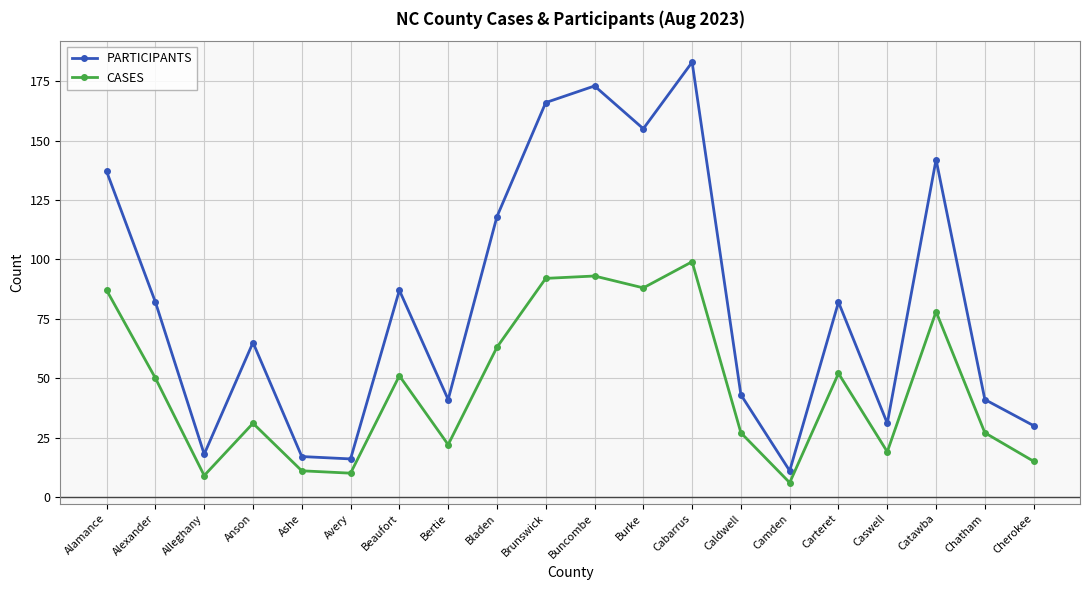

Where is the first local maximum for CASES?

Anson